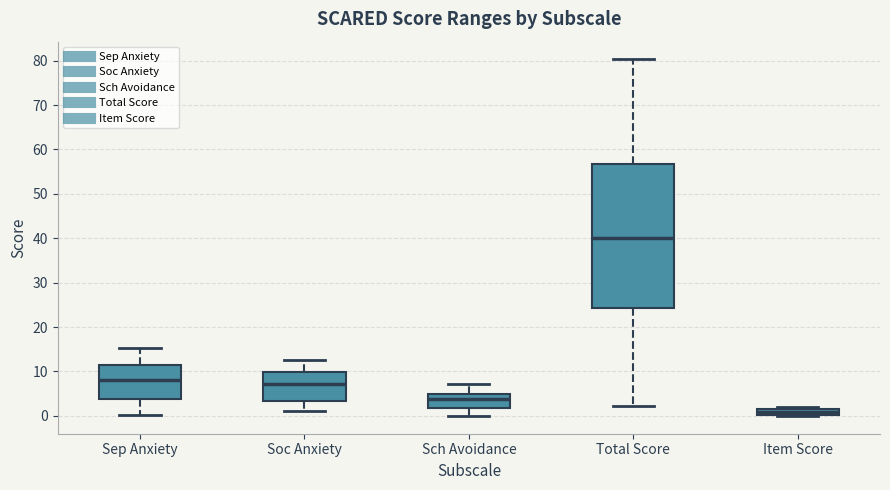

Comparing the boxes themselves (not the whiskers), which one is the tallest?

Total Score